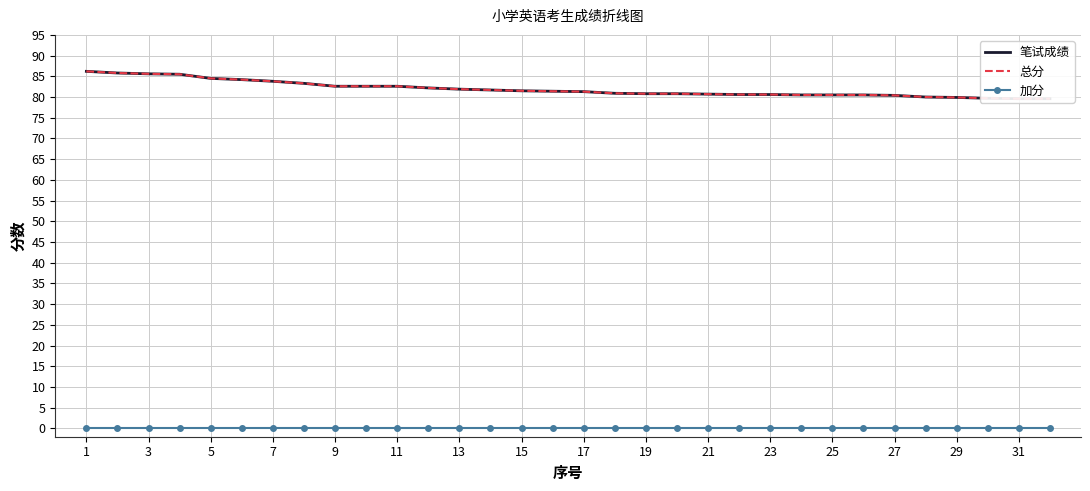

How many data points in 总分 are less than 81?

15